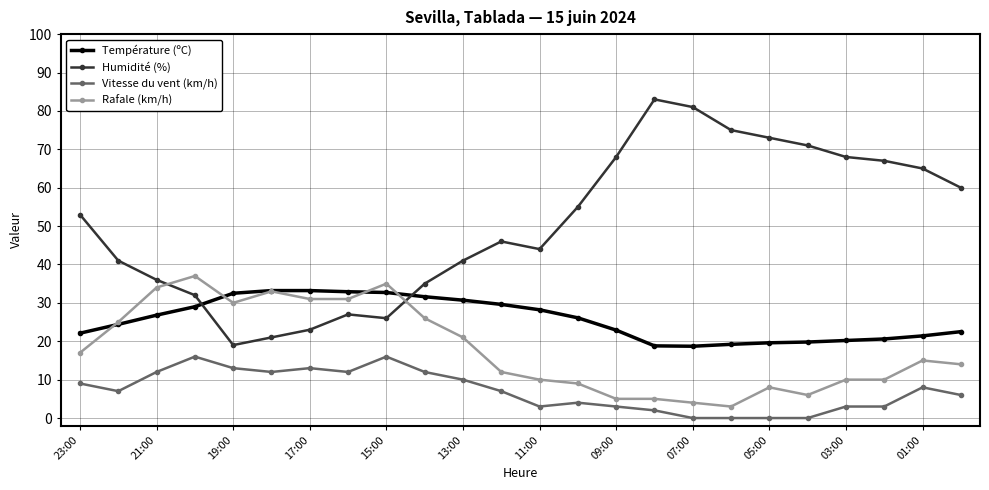

Which series has the largest total across all categories?

Humidité (%)